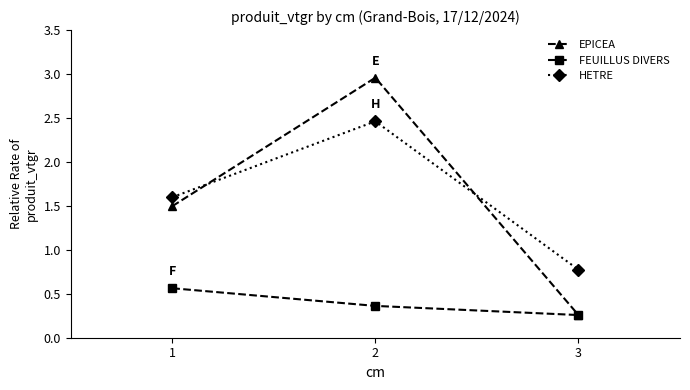

What is the average value of the HETRE series?

1.6